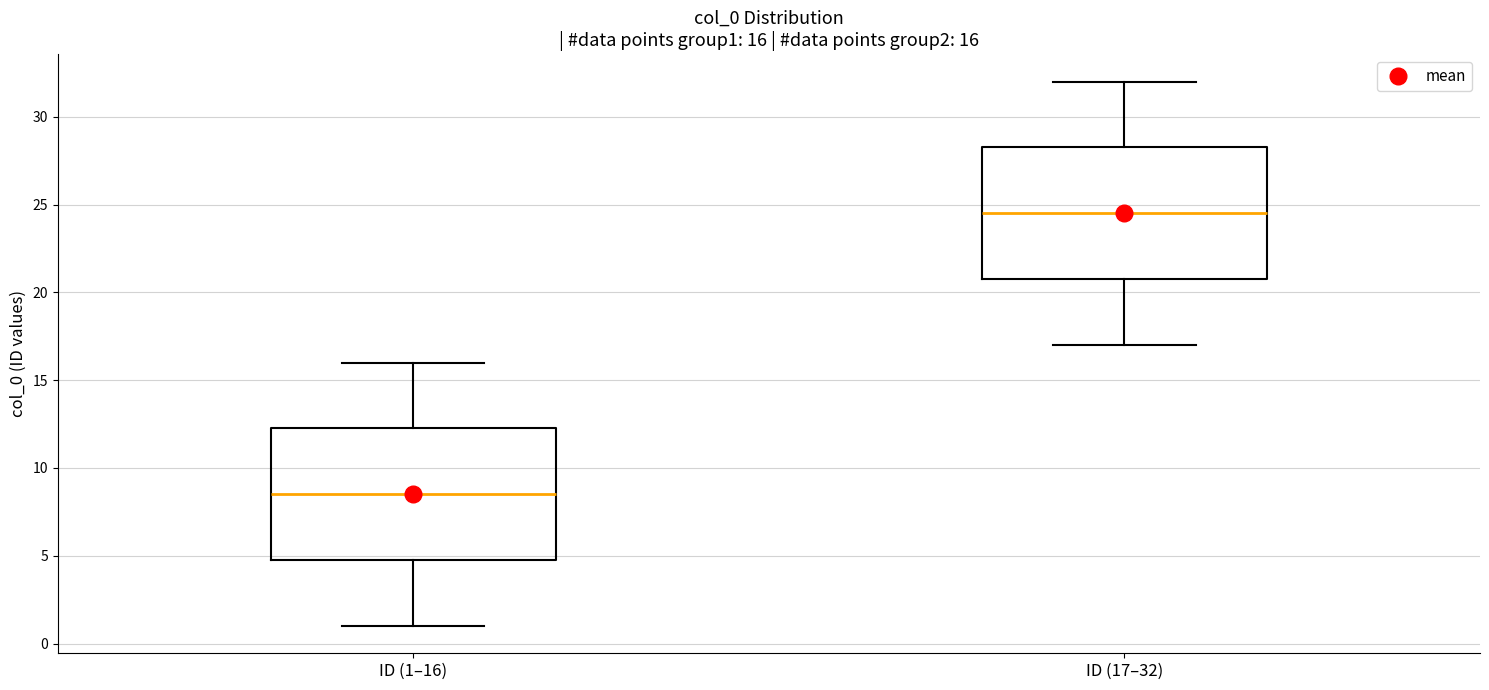

Which box has the lowest median line?

ID (1–16)